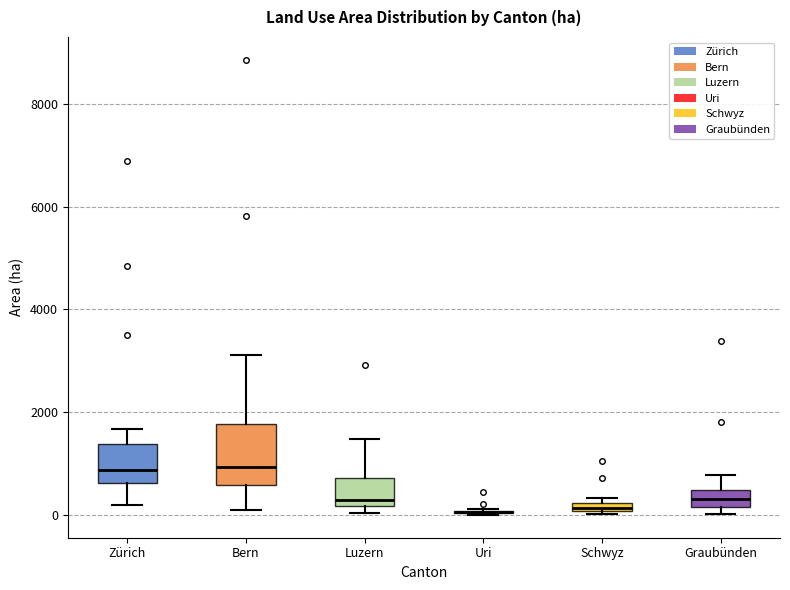

Where does the lower whisker of the box for Zürich end on the y-axis? The values are not printed on the chart, so give them approximately, as read against the axis.

200